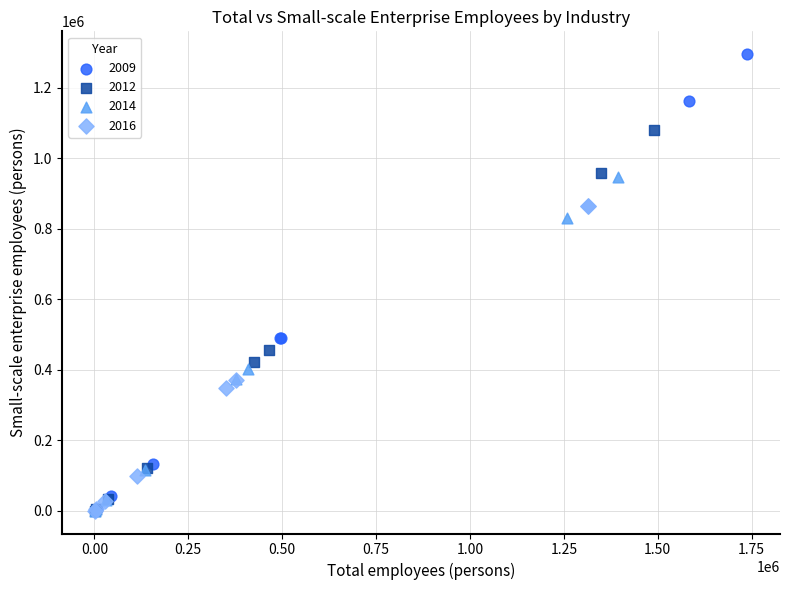

What are all the series names shown in the legend?

2009, 2012, 2014, 2016